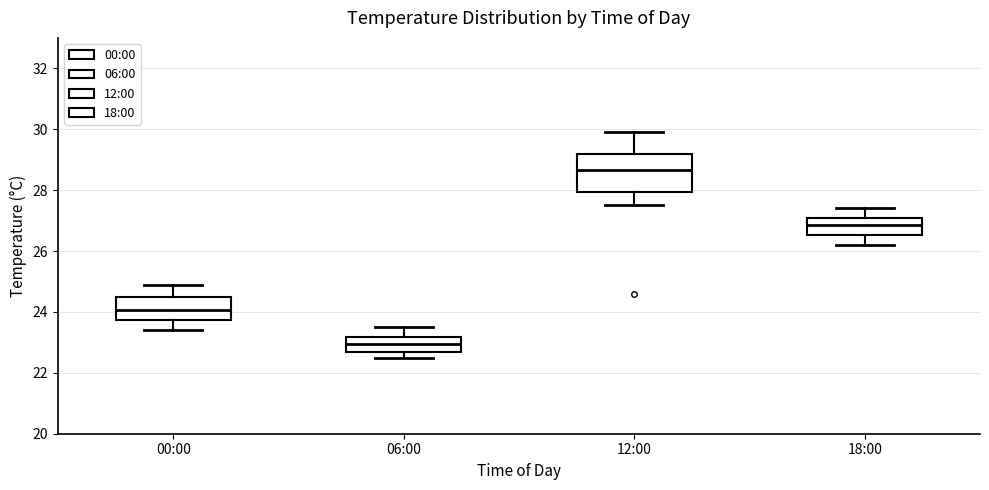

Comparing the boxes themselves (not the whiskers), which one is the tallest?

12:00